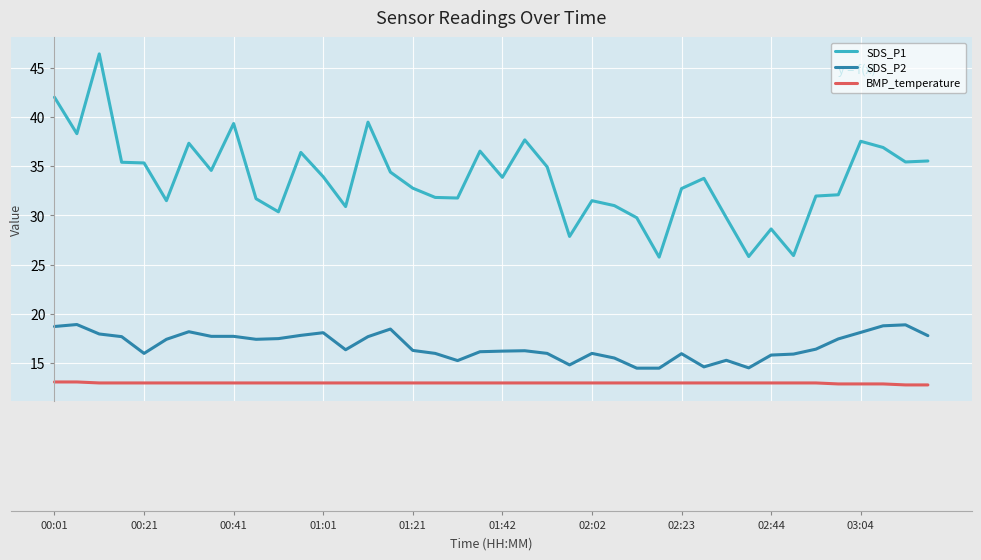

Count the number of data series in this chart.

3